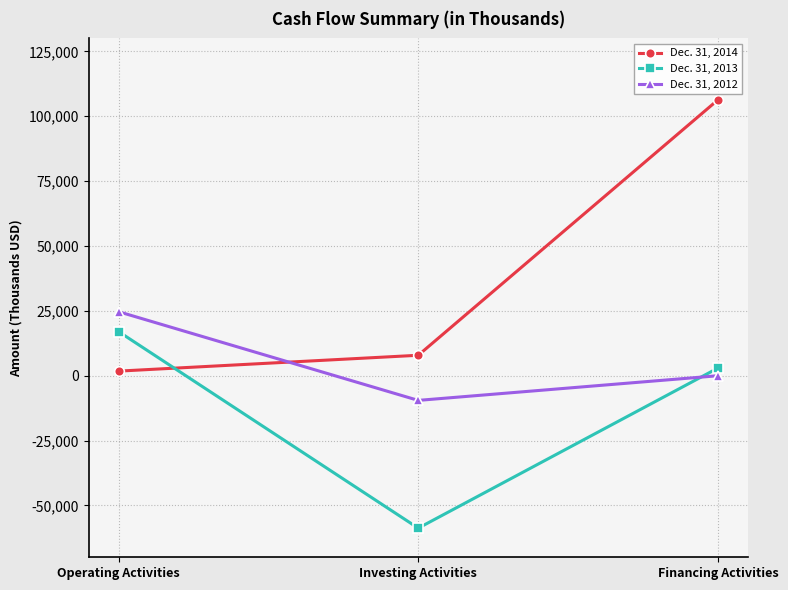

Is it true that Dec. 31, 2013 equals 2925 at Financing Activities?

True